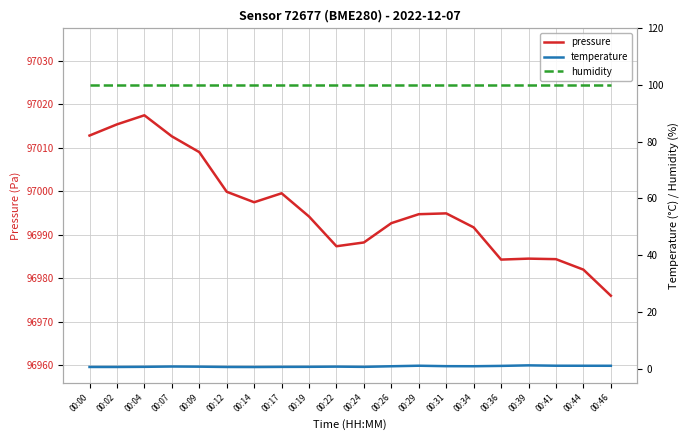

Reading left to right, transcribe all the data shown in this chart.

pressure: 97012.8	97015.4	97017.5	97012.7	97009.0	96999.9	96997.5	96999.6	96994.2	96987.4	96988.2	96992.7	96994.8	96994.9	96991.7	96984.3	96984.5	96984.4	96982.0	96976.0
temperature: 0.5	0.5	0.6	0.7	0.7	0.5	0.5	0.6	0.6	0.7	0.6	0.8	1.0	0.8	0.8	0.9	1.1	1.0	1.0	1.0
humidity: 100.0	100.0	100.0	100.0	100.0	100.0	100.0	100.0	100.0	100.0	100.0	100.0	100.0	100.0	100.0	100.0	100.0	100.0	100.0	100.0